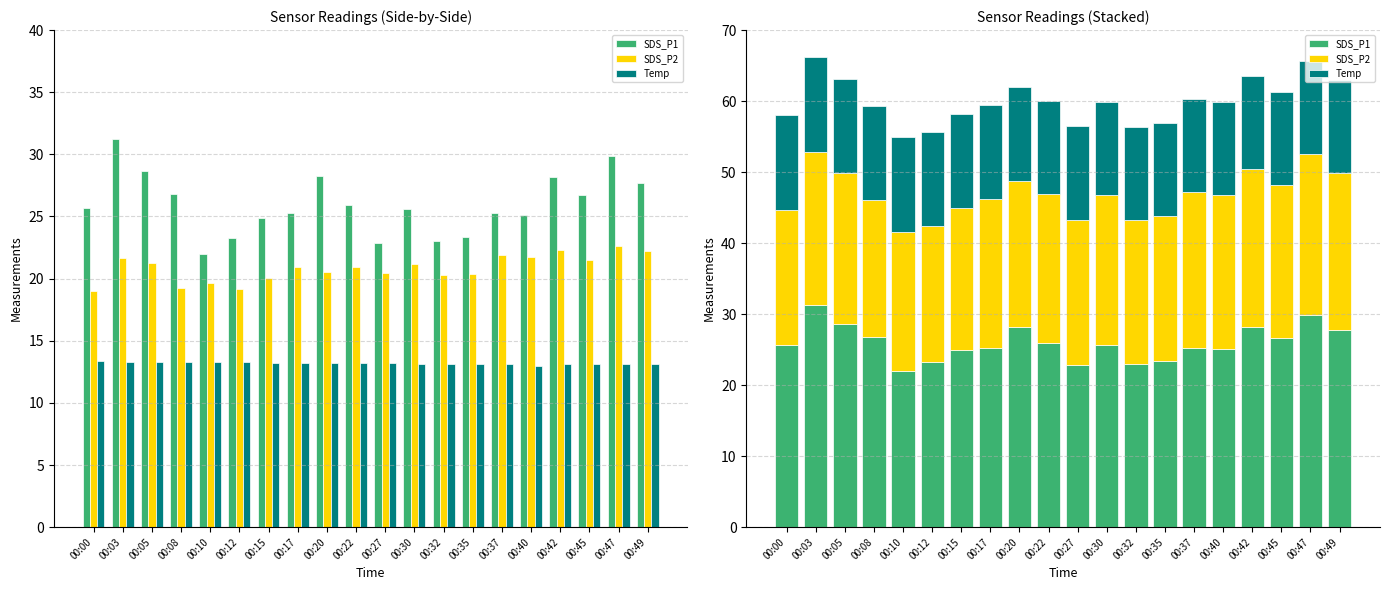

What is the value of the Temp bar at the 2nd from the left?

13.3